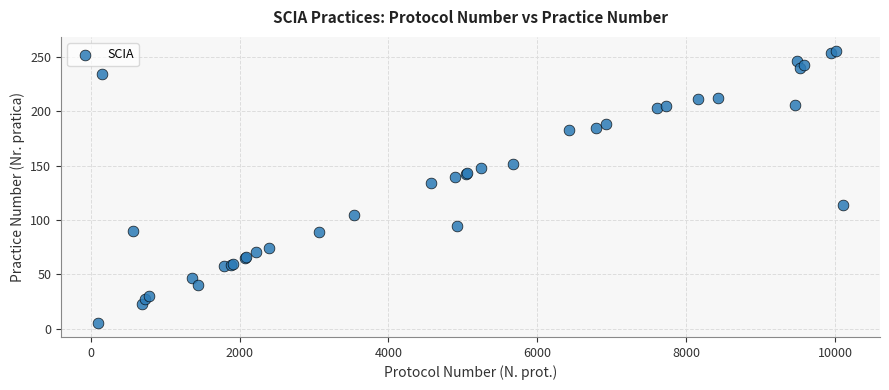

What Y value in the scatter plot is closest to 130?

134